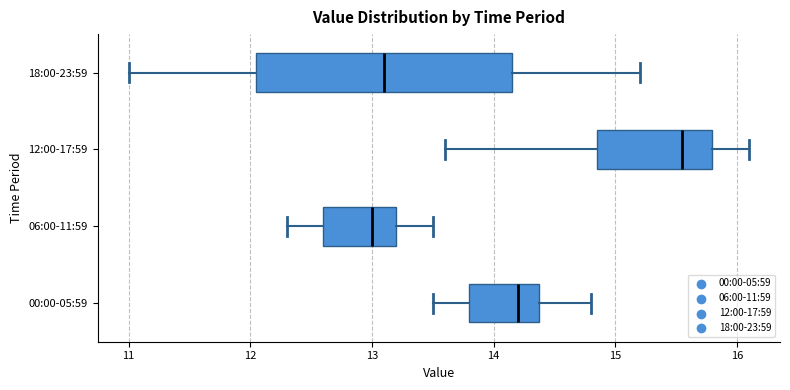

Which box is the widest, from its left edge to its right edge?

18:00-23:59